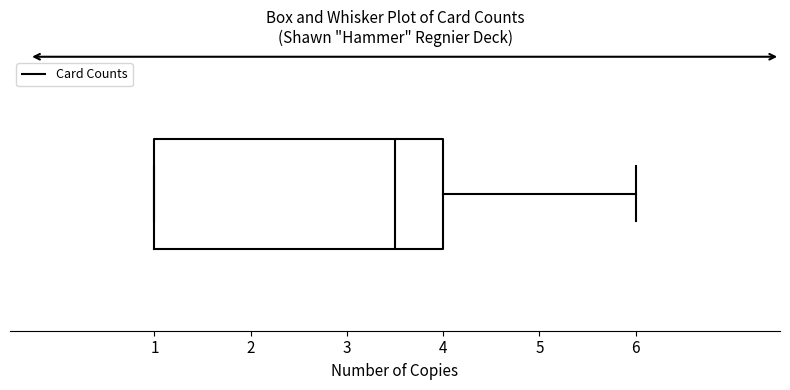

Read this box plot against the x-axis: the position of the median line, the range covered by the box, and the ends of both whiskers. The values are not printed on the chart, so give them approximately, as read against the axis.

median 3.5, box 1.0 to 4.0, whiskers 1.0 to 6.0